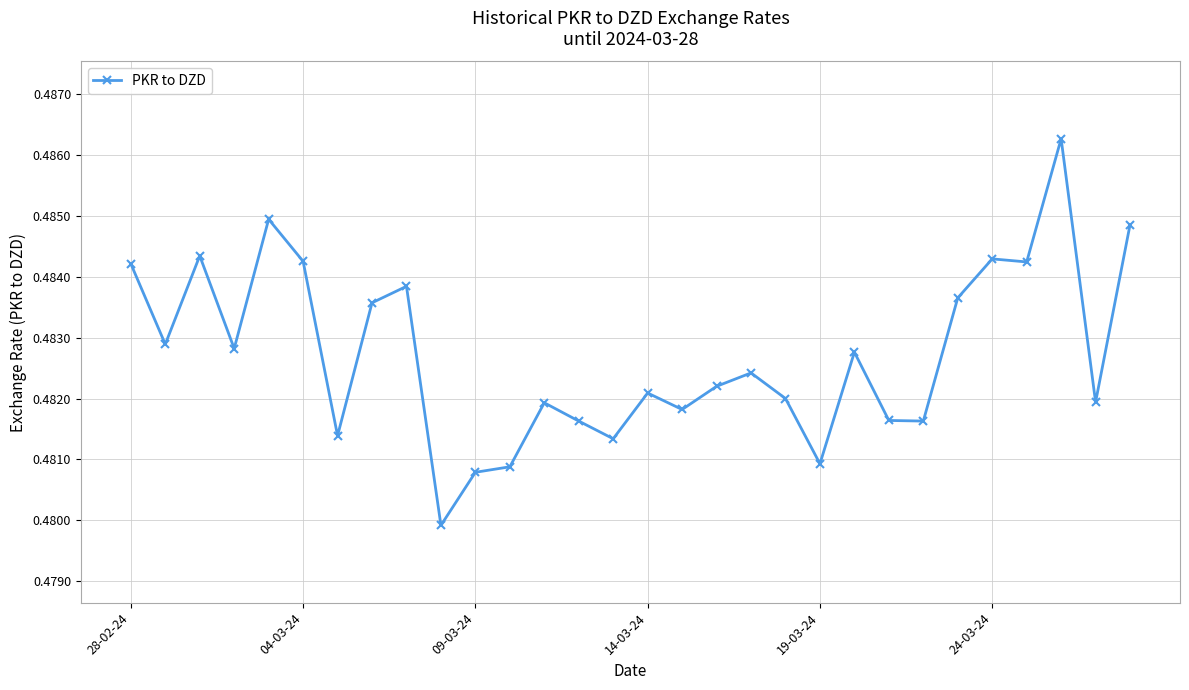

True or false: the data has more than 2 interior local peaks.

True